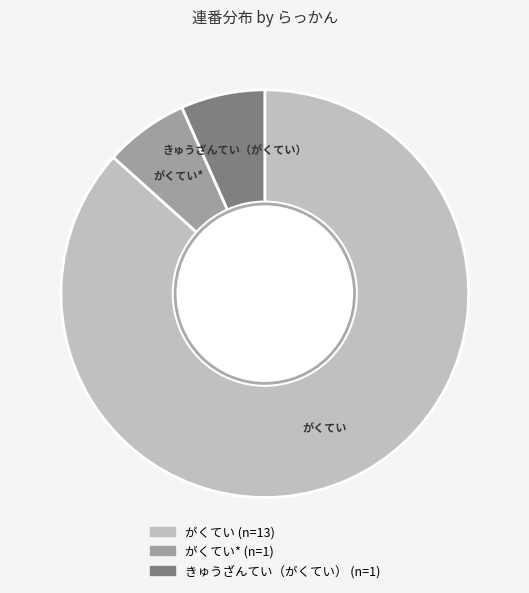

How many slices are in this pie chart?

3